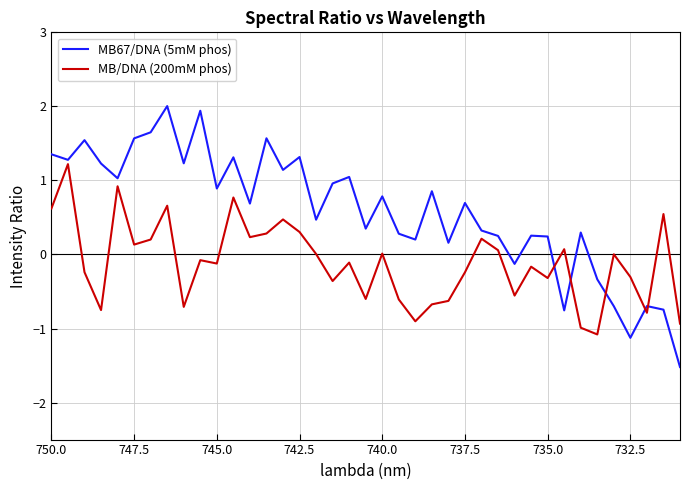

What is the sum of all MB/DNA (200mM phos) values?

-4.4